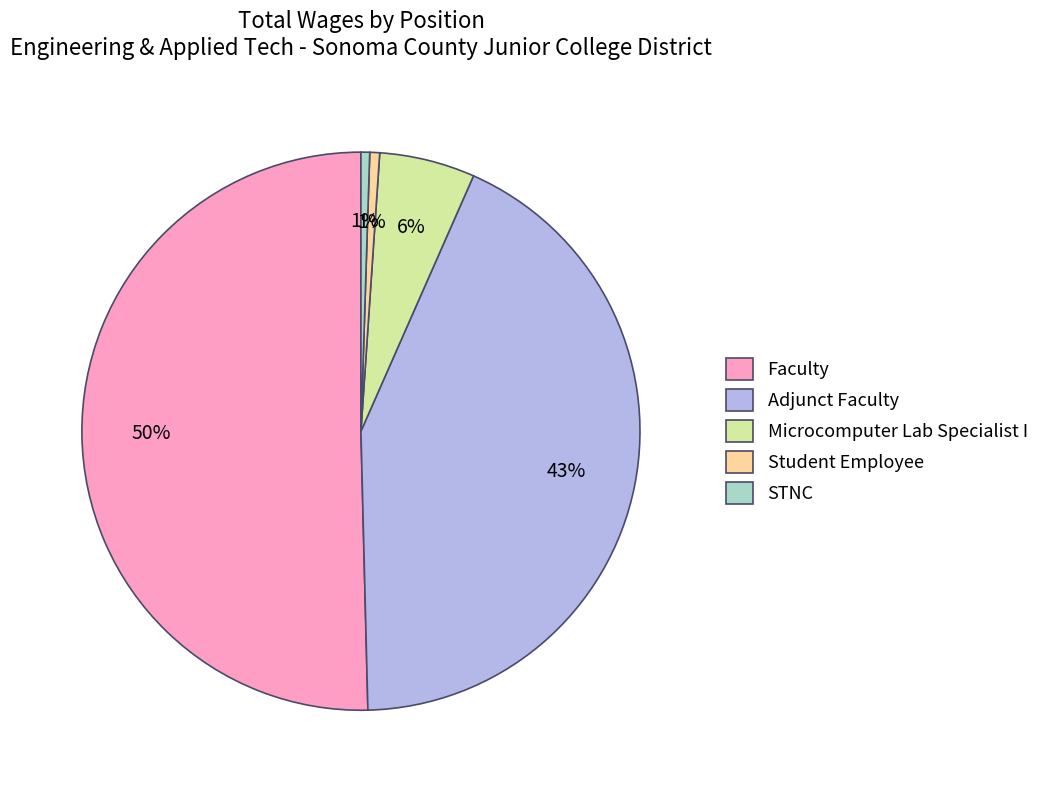

Between Microcomputer Lab Specialist I and Adjunct Faculty, which is larger?

Adjunct Faculty